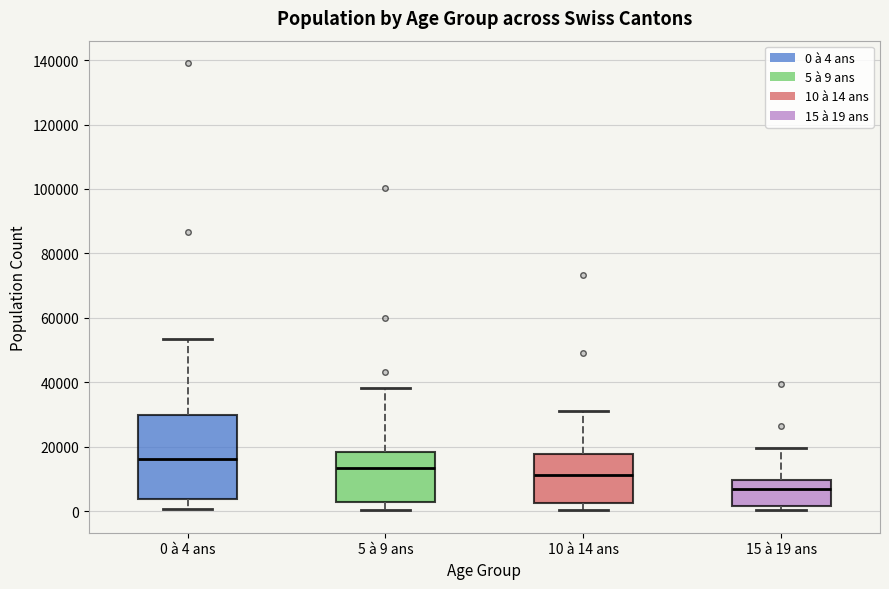

Reading left to right, read every box against the y-axis: the position of its median line, the range the box covers, and the ends of its whiskers. The values are not printed on the chart, so give them approximately, as read against the axis.

0 à 4 ans: median 16000, box 4000 to 30000, whiskers 0 to 54000
5 à 9 ans: median 14000, box 2000 to 18000, whiskers 0 to 38000
10 à 14 ans: median 12000, box 2000 to 18000, whiskers 0 to 30000
15 à 19 ans: median 6000, box 2000 to 10000, whiskers 0 to 20000